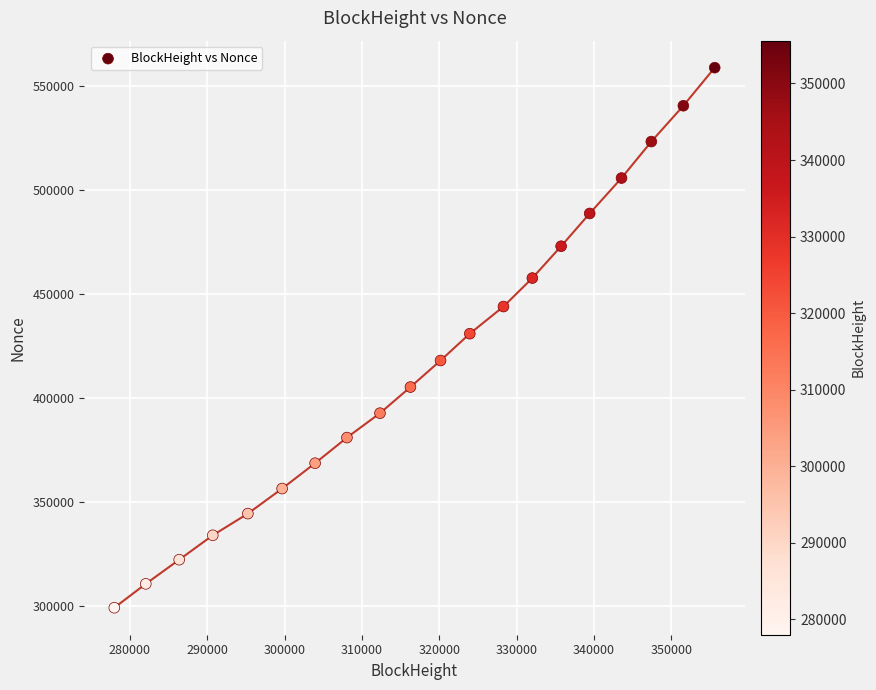

What is the range of X values (max minus min)?

77580